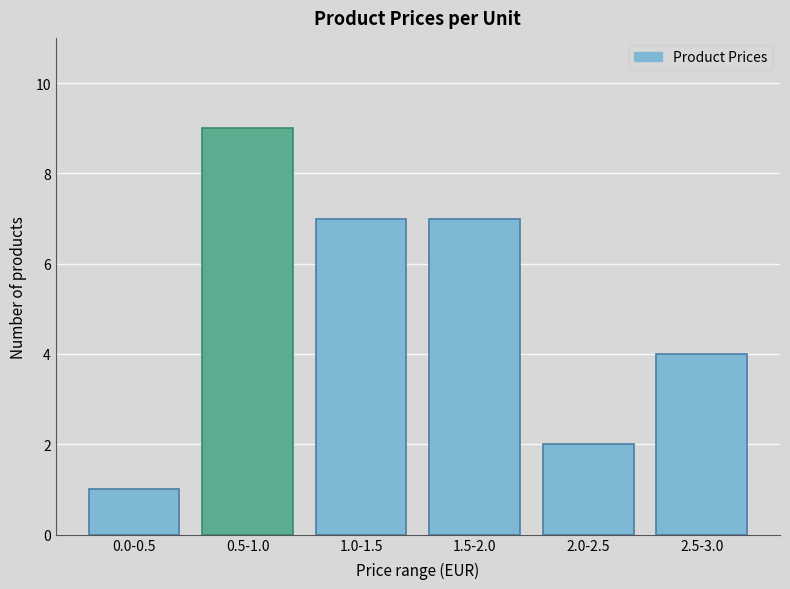

Reading left to right, list all the values displayed in this chart.

0.0-0.5=1	0.5-1.0=9	1.0-1.5=7	1.5-2.0=7	2.0-2.5=2	2.5-3.0=4